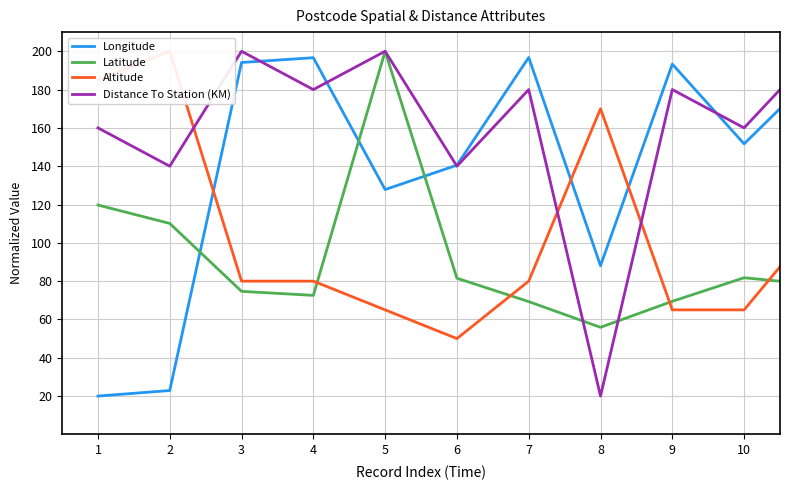

At which label is Latitude closest to 110?

2